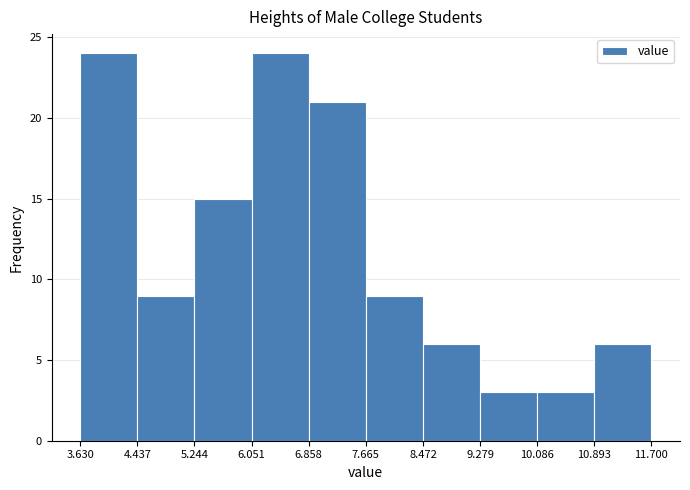

How tall is the bar that spans 9.279 to 10.086 on the x-axis? The values are not printed on the chart, so give them approximately, as read against the axis.

3